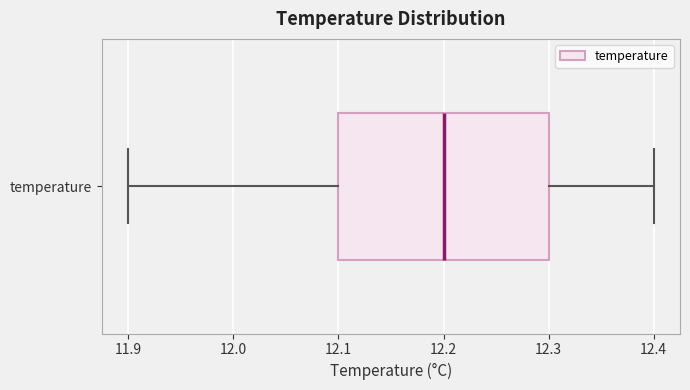

Where does the left whisker of the box for temperature end on the x-axis? The values are not printed on the chart, so give them approximately, as read against the axis.

11.9